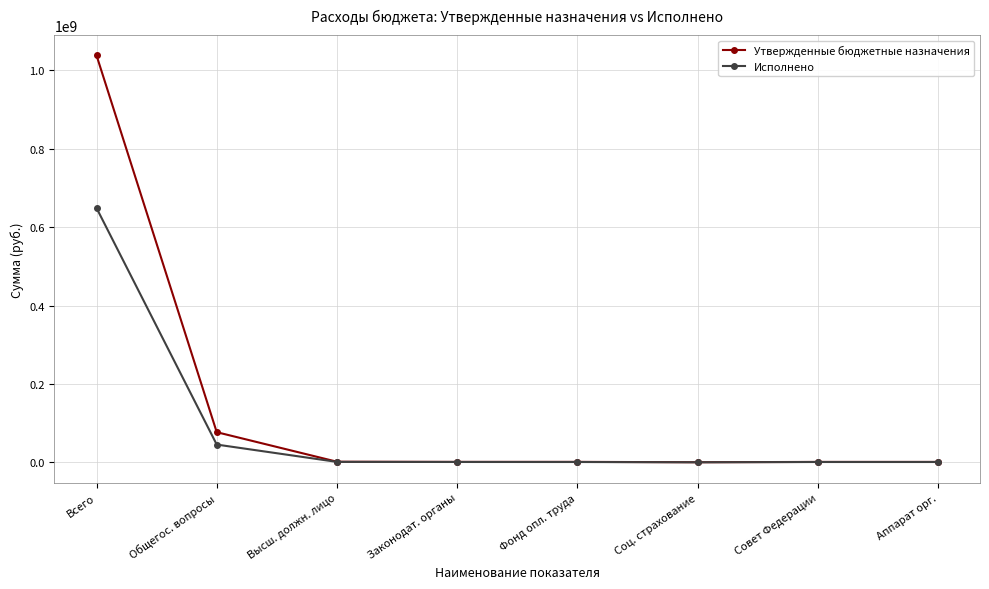

What is the total value across all series at Всего?

1686833050.6